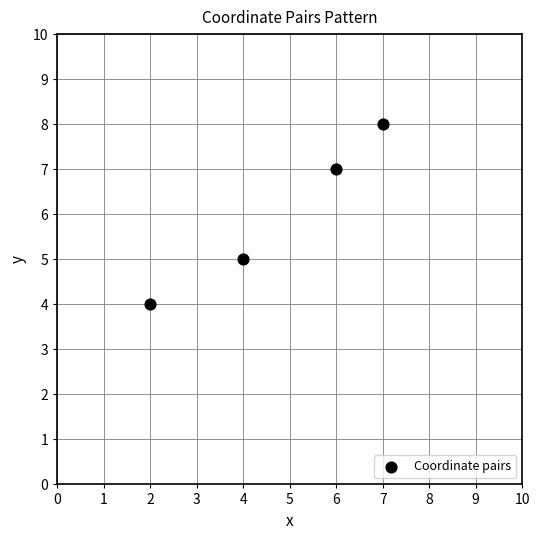

What is the average Y value?

6